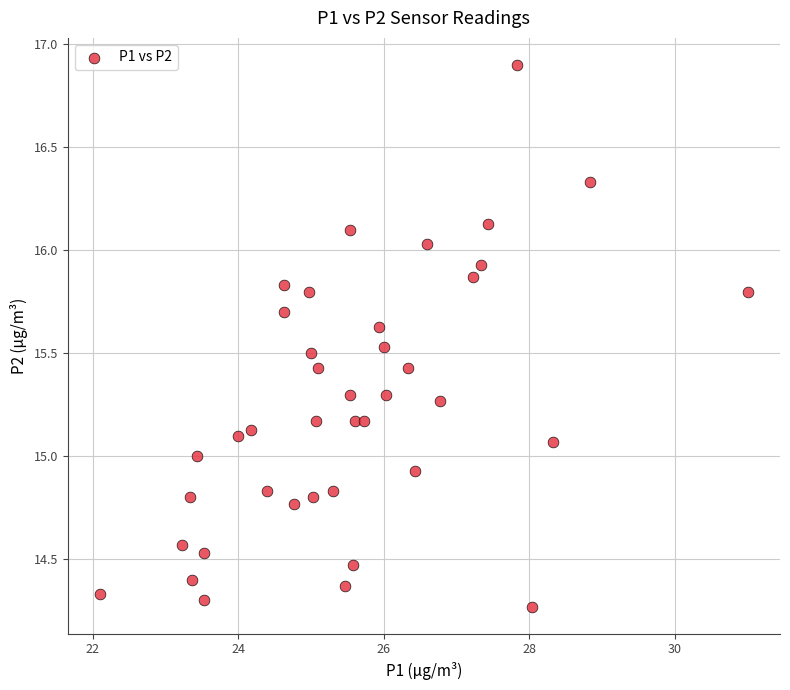

What is the range of Y values (max minus min)?

2.6